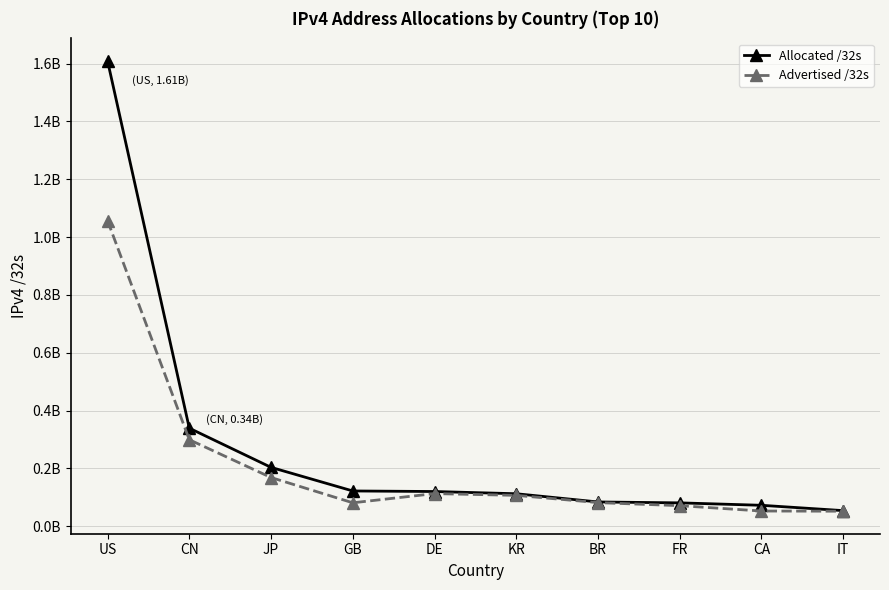

What is the label of the 1st point from the right?

IT